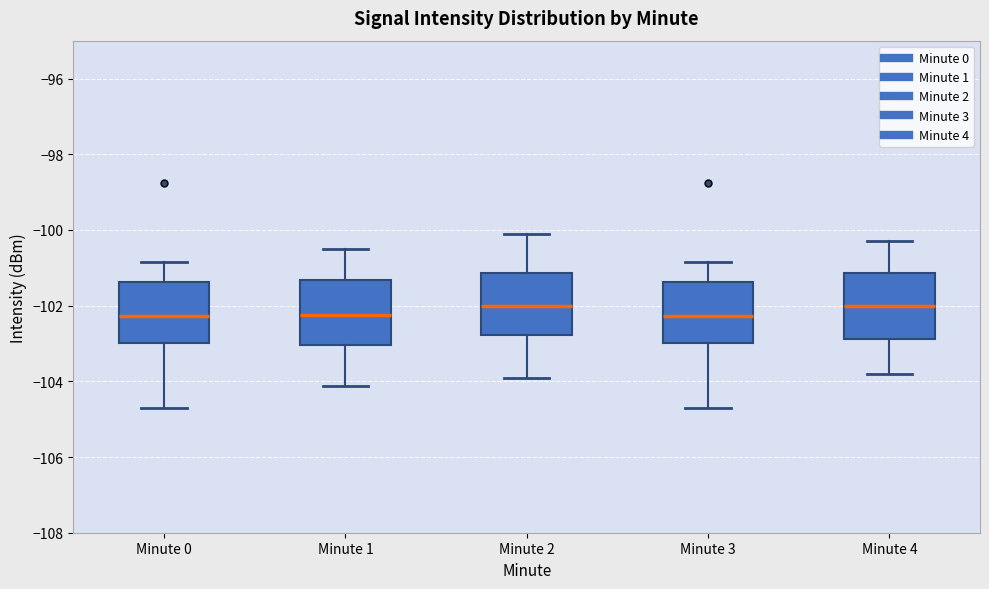

Reading left to right, read every box against the y-axis: the position of its median line, the range the box covers, and the ends of its whiskers. The values are not printed on the chart, so give them approximately, as read against the axis.

Minute 0: median -102.2, box -103.0 to -101.4, whiskers -104.8 to -100.8
Minute 1: median -102.2, box -103.0 to -101.4, whiskers -104.2 to -100.4
Minute 2: median -102.0, box -102.8 to -101.2, whiskers -103.8 to -100.0
Minute 3: median -102.2, box -103.0 to -101.4, whiskers -104.8 to -100.8
Minute 4: median -102.0, box -102.8 to -101.2, whiskers -103.8 to -100.2